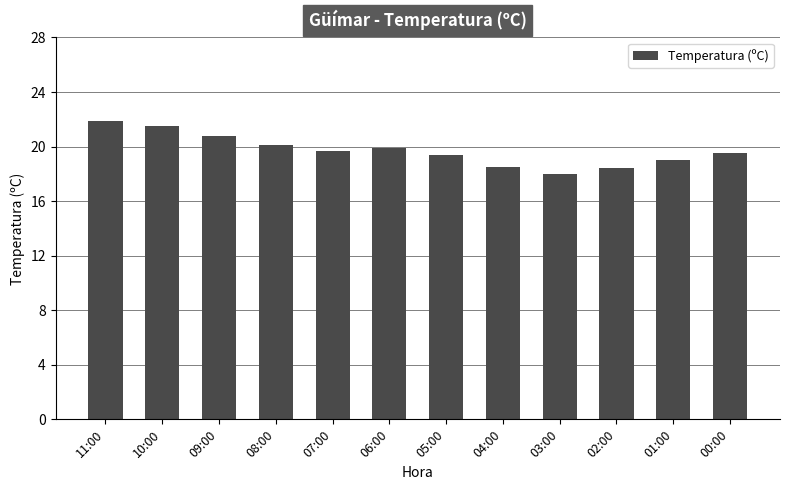

What is the approximate value at 01:00?

19.0